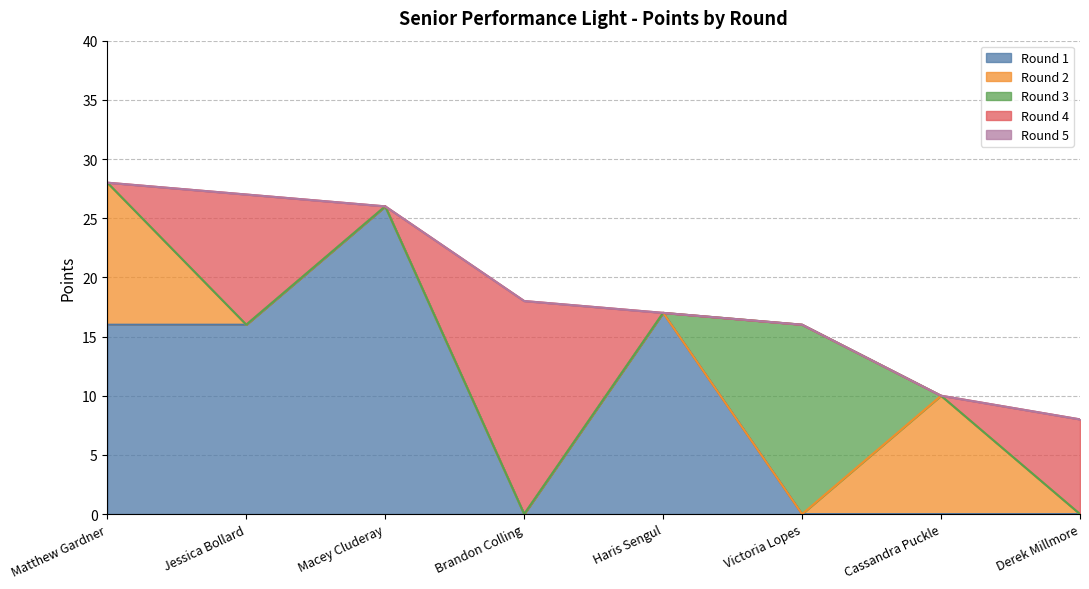

Reading right to left, what are all the values shown in this chart?

Round 1: 0	0	0	17	0	26	16	16
Round 2: 0	10	0	0	0	0	0	12
Round 3: 0	0	16	0	0	0	0	0
Round 4: 8	0	0	0	18	0	11	0
Round 5: 0	0	0	0	0	0	0	0